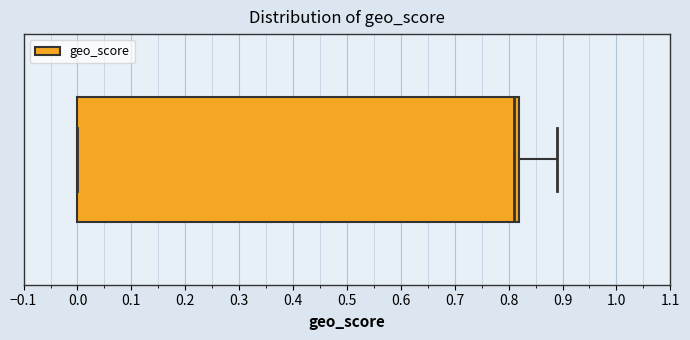

Read this box plot against the x-axis: the position of the median line, the range covered by the box, and the ends of both whiskers. The values are not printed on the chart, so give them approximately, as read against the axis.

median 0.81, box 0.00 to 0.82, whiskers 0.00 to 0.89